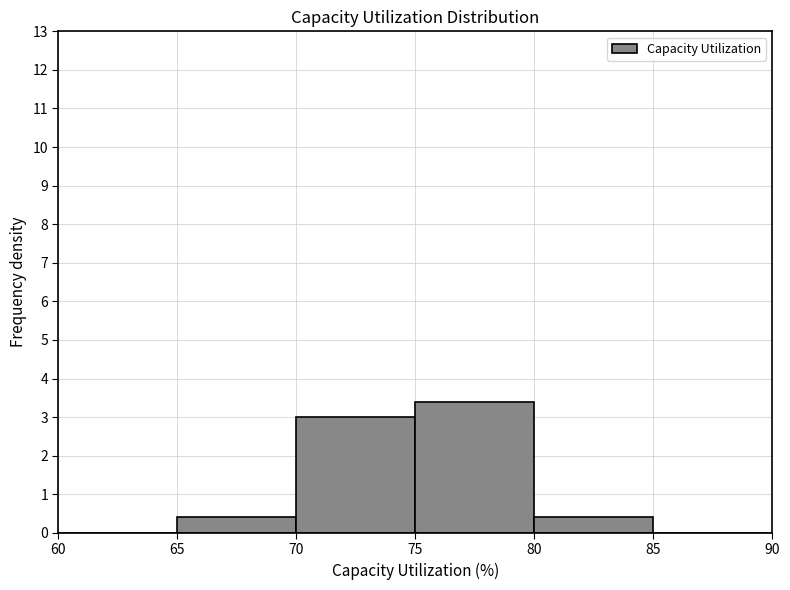

Reading left to right, transcribe this chart: for each bar, give the range it covers on the x-axis and its height. The values are not printed on the chart, so give them approximately, as read against the axis.

60 to 65: 0
65 to 70: 0.4
70 to 75: 3.0
75 to 80: 3.4
80 to 85: 0.4
85 to 90: 0